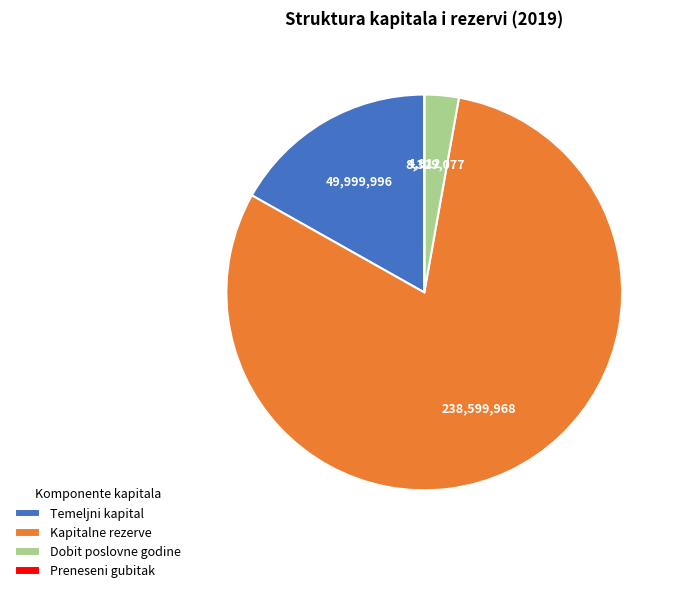

Which has a higher value, Kapitalne rezerve or Dobit poslovne godine?

Kapitalne rezerve